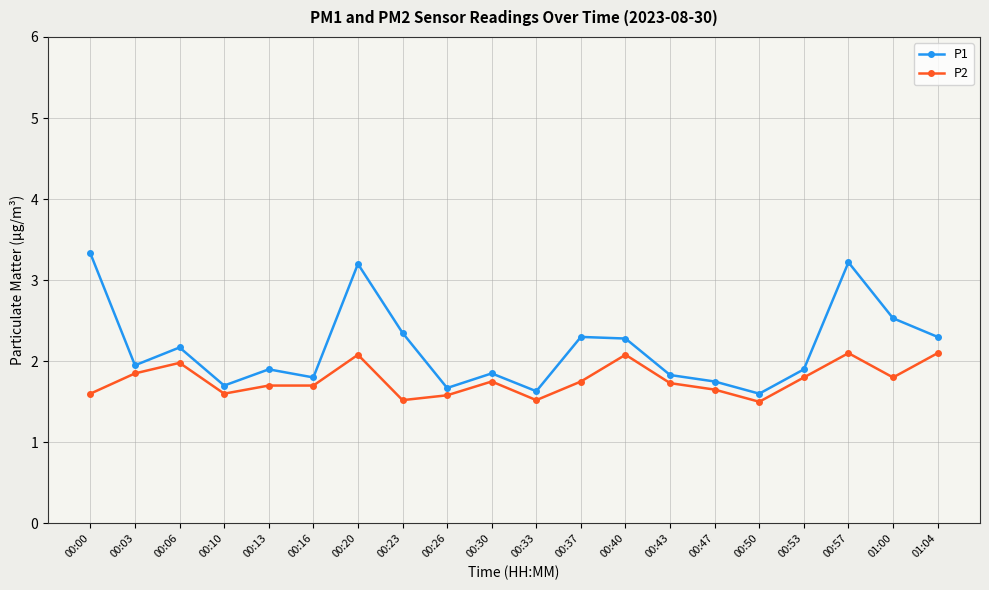

True or false: P1 and P2 intersect in this chart.

False